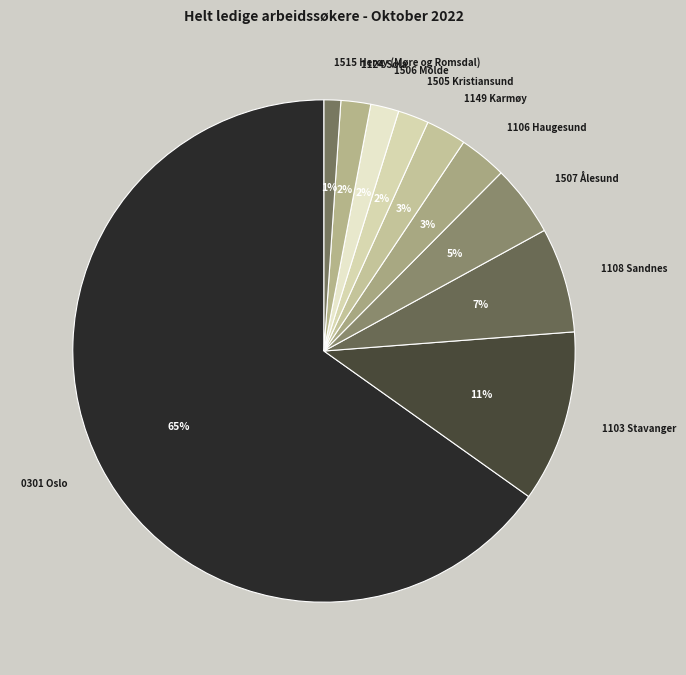

Does any single category account for the majority?

Yes